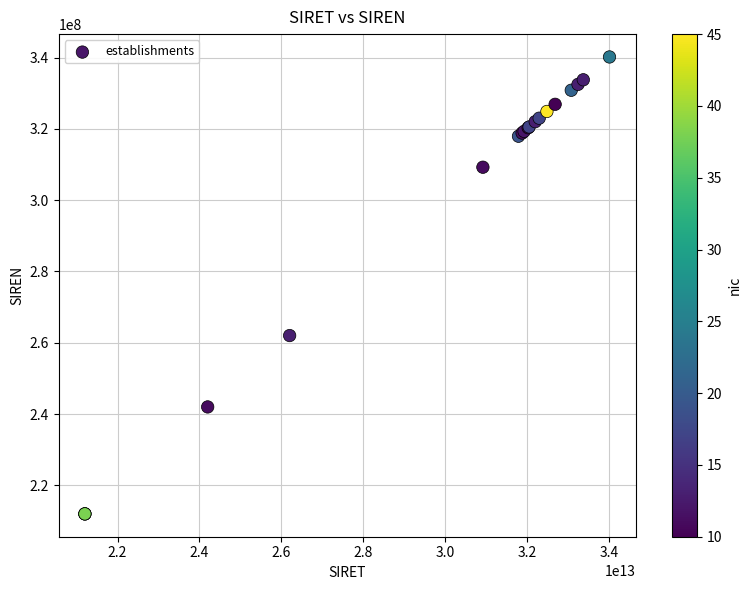

What Y value in the scatter plot is closest to 276082743?

262020621